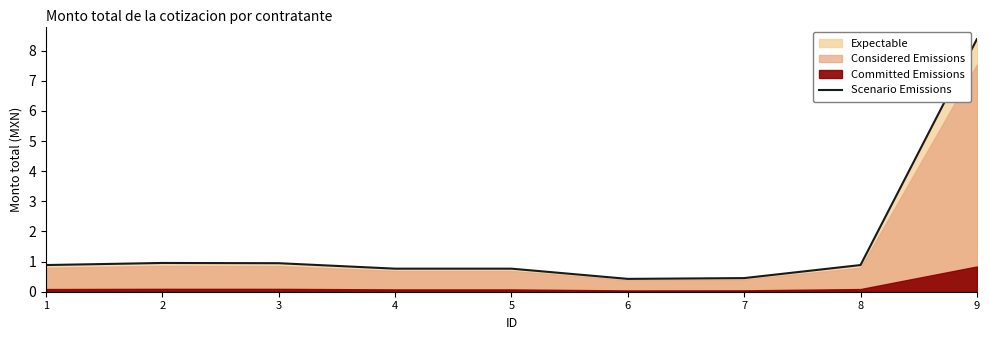

Rank the categories by value from lowest to highest.

6, 7, 4, 5, 1, 8, 3, 2, 9